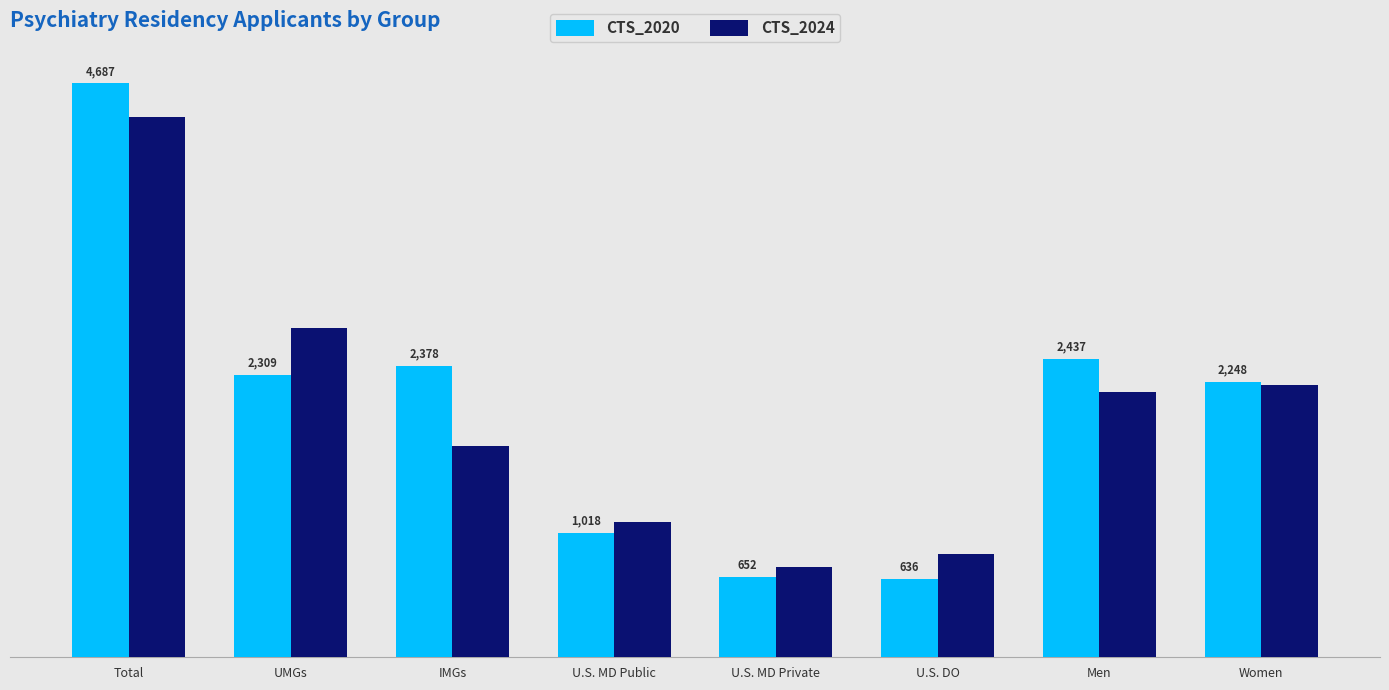

Which series has the largest total across all categories?

CTS_2020